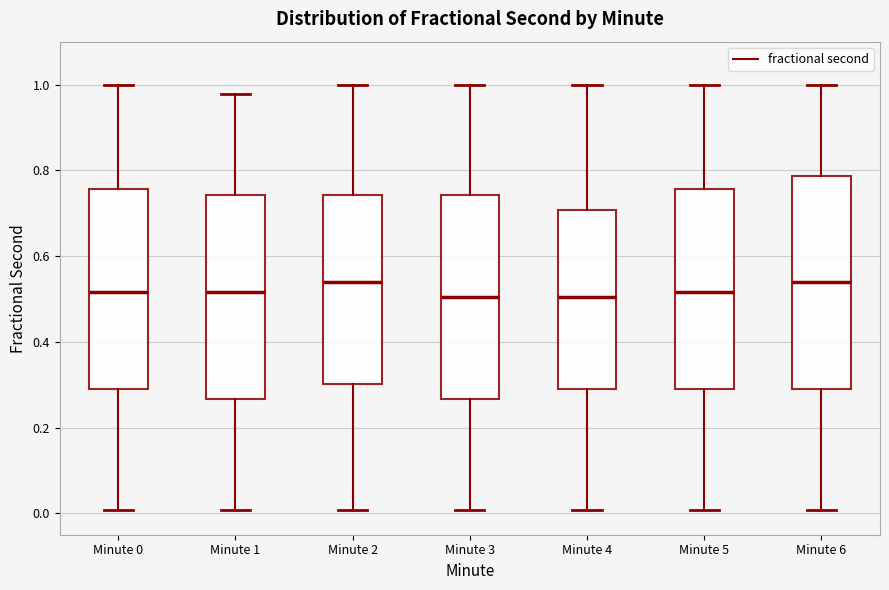

Reading left to right, read every box against the y-axis: the position of its median line, the range the box covers, and the ends of its whiskers. The values are not printed on the chart, so give them approximately, as read against the axis.

Minute 0: median 0.52, box 0.30 to 0.76, whiskers 0.00 to 1.00
Minute 1: median 0.52, box 0.26 to 0.74, whiskers 0.00 to 0.98
Minute 2: median 0.54, box 0.30 to 0.74, whiskers 0.00 to 1.00
Minute 3: median 0.50, box 0.26 to 0.74, whiskers 0.00 to 1.00
Minute 4: median 0.50, box 0.30 to 0.70, whiskers 0.00 to 1.00
Minute 5: median 0.52, box 0.30 to 0.76, whiskers 0.00 to 1.00
Minute 6: median 0.54, box 0.30 to 0.78, whiskers 0.00 to 1.00